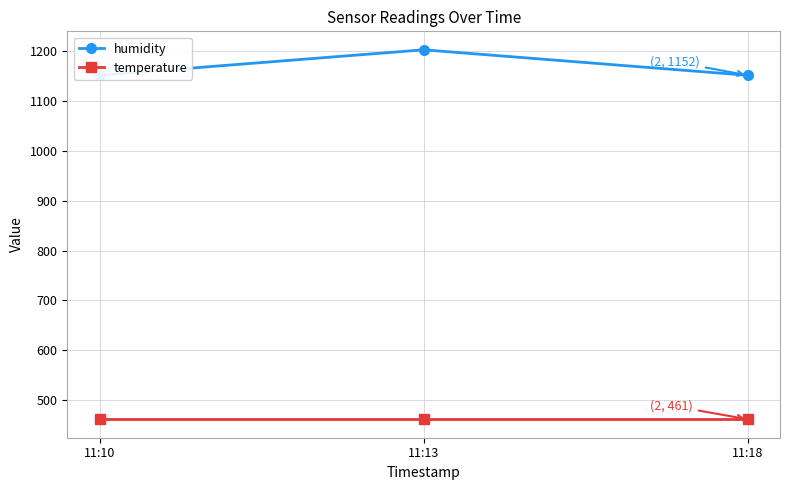

Which category has the lowest value in the humidity series?

11:10